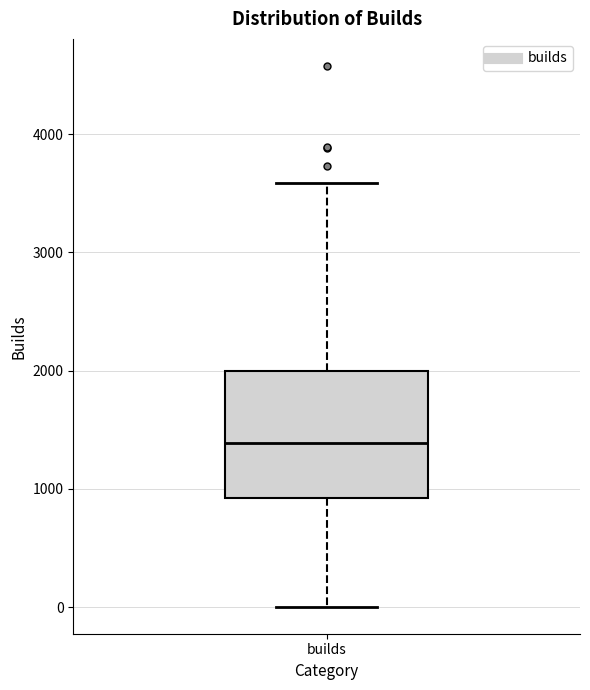

Transcribe this box plot: give where the median line is, the range the box spans, and where the two whiskers end, as read against the y-axis. The values are not printed on the chart, so give them approximately, as read against the axis.

median 1400, box 900 to 2000, whiskers 0 to 3600